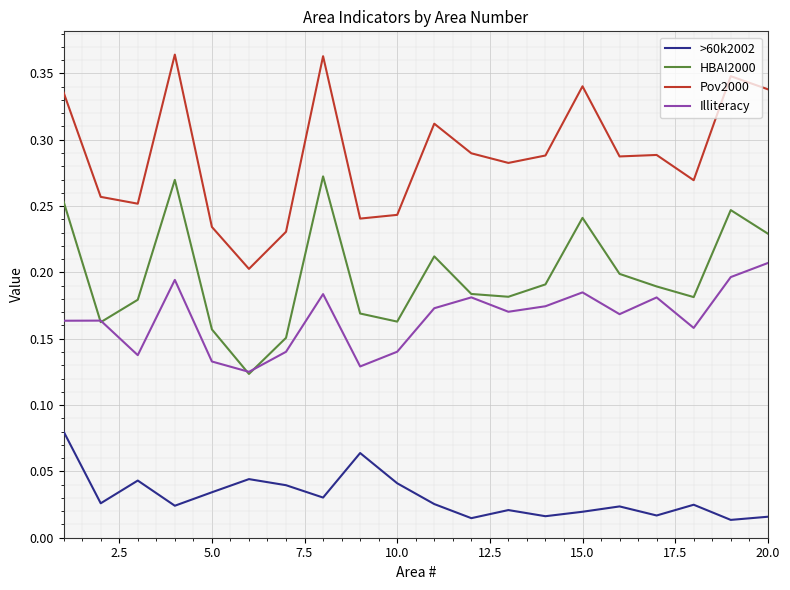

Which series has the widest spread of values?

Pov2000